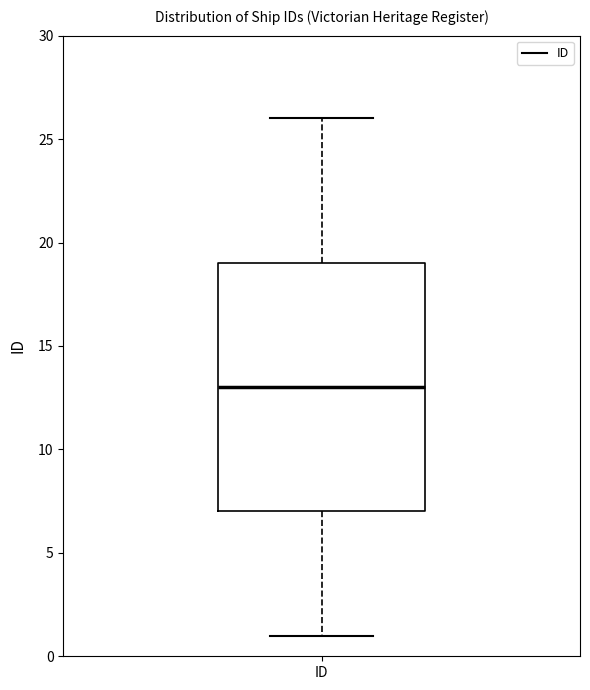

Where is the upper edge of the box for ID on the y-axis? The values are not printed on the chart, so give them approximately, as read against the axis.

19